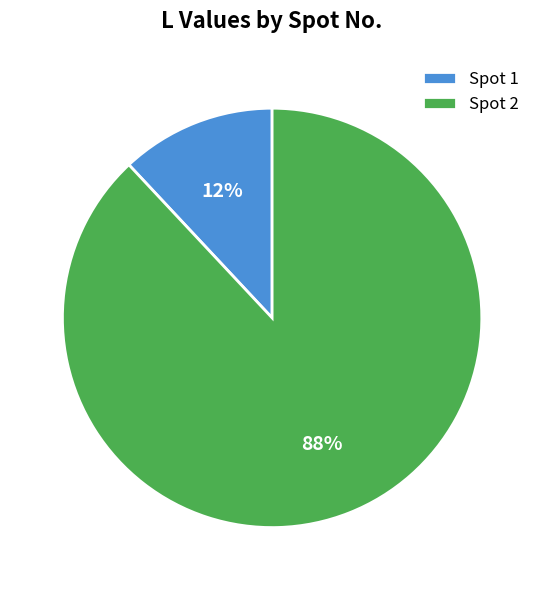

True or false: Spot 1 accounts for 12% of the total.

True